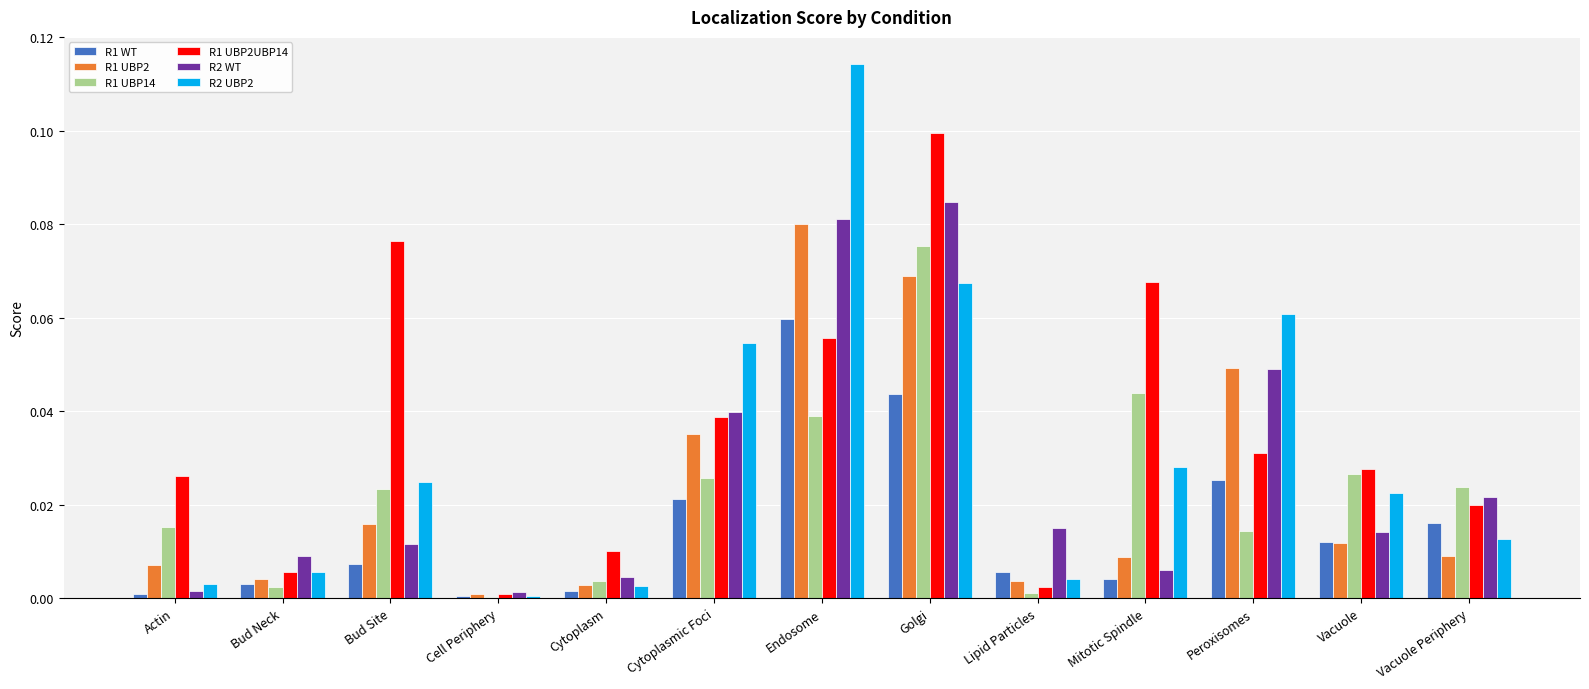

True or false: R2 WT has a value of 0.0 at Bud Site.

True